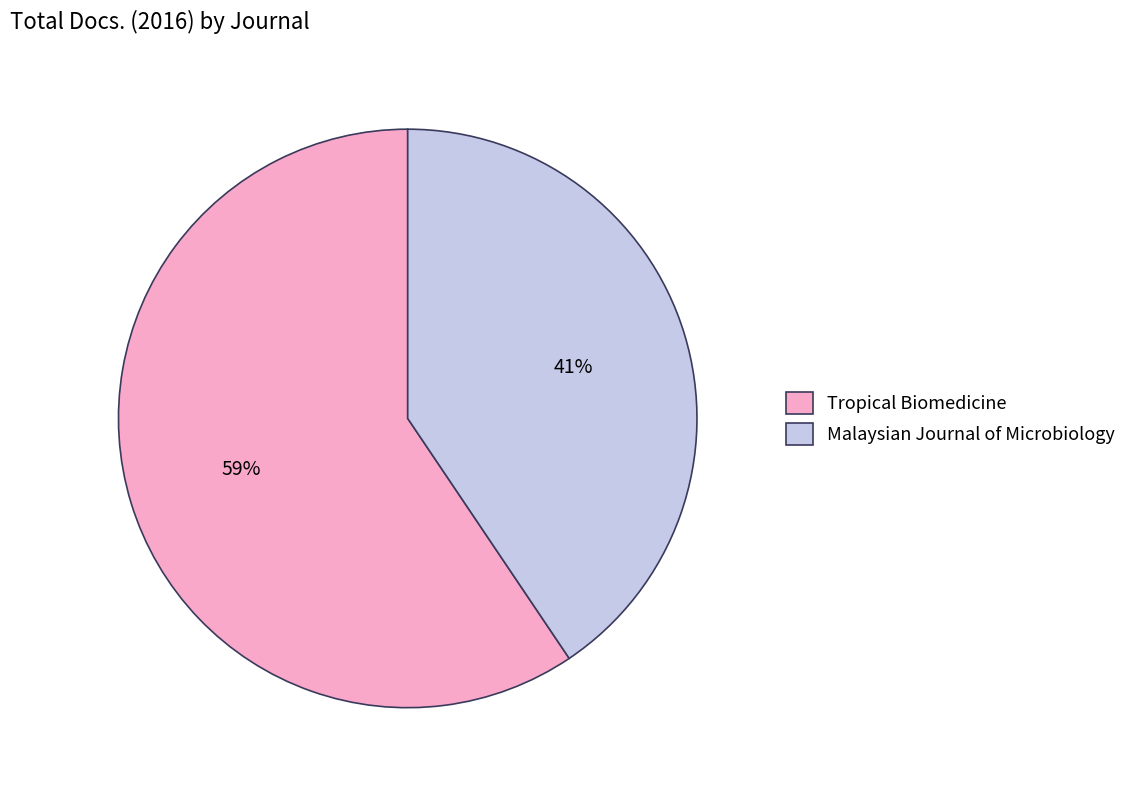

What percentage is the Tropical Biomedicine slice, to the nearest percent?

59%